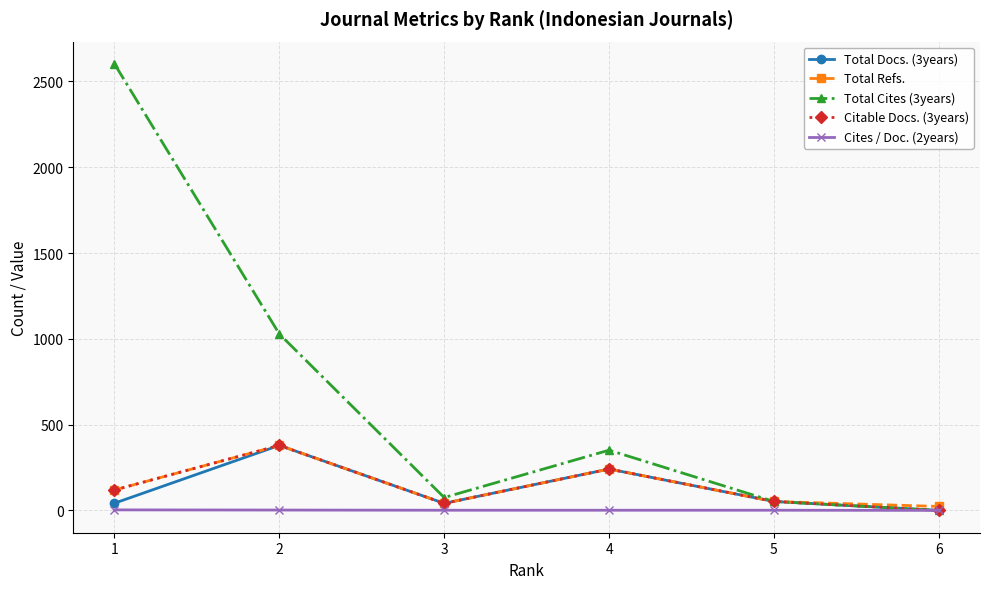

How many lines are shown in the chart?

5